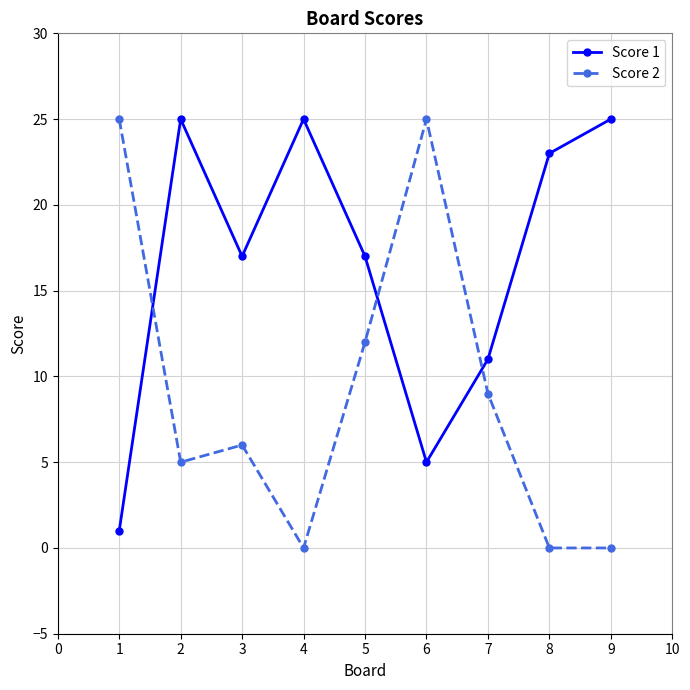

Where does the Score 2 series first go above 6?

1